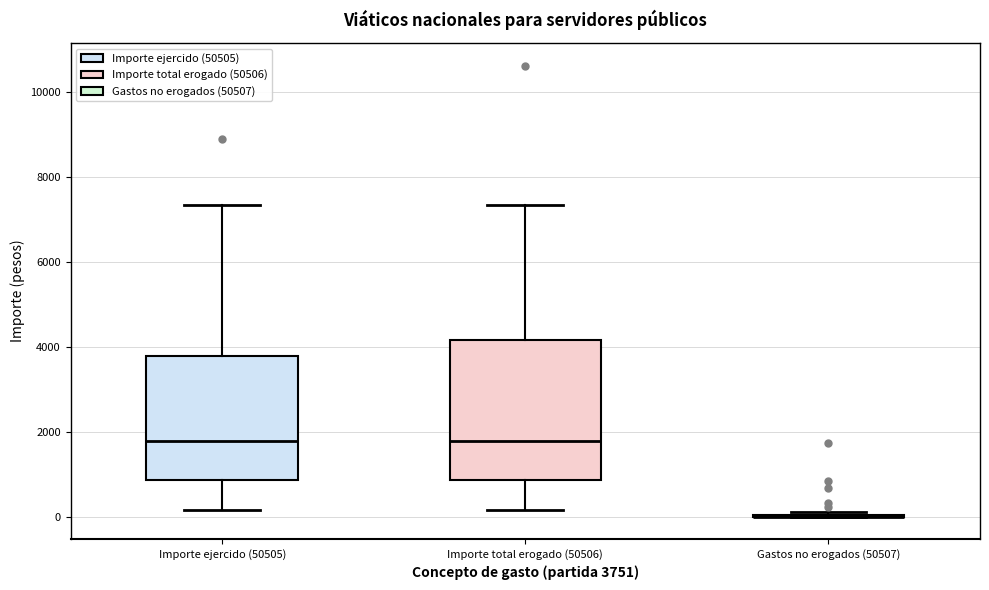

Reading left to right, read every box against the y-axis: the position of its median line, the range the box covers, and the ends of its whiskers. The values are not printed on the chart, so give them approximately, as read against the axis.

Importe ejercido (50505): median 1800, box 800 to 3800, whiskers 200 to 7400
Importe total erogado (50506): median 1800, box 800 to 4200, whiskers 200 to 7400
Gastos no erogados (50507): box collapsed to a line at 0, whiskers 0 to 200